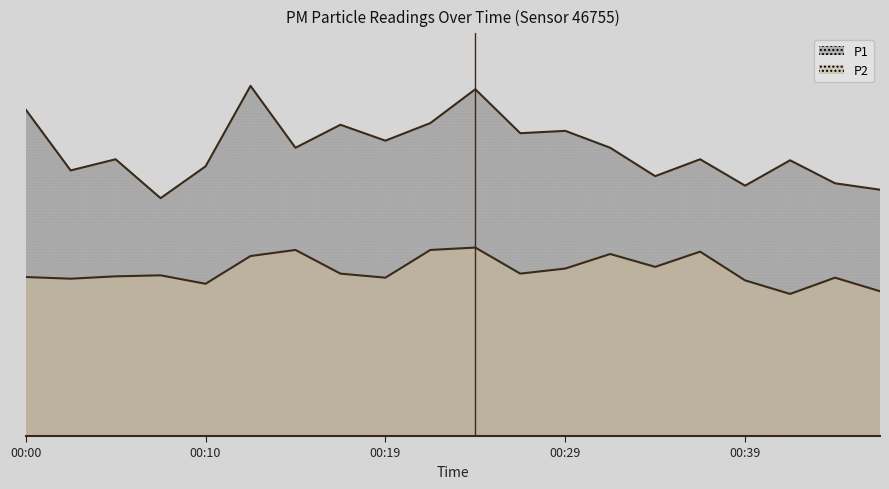

How many lines are shown in the chart?

2